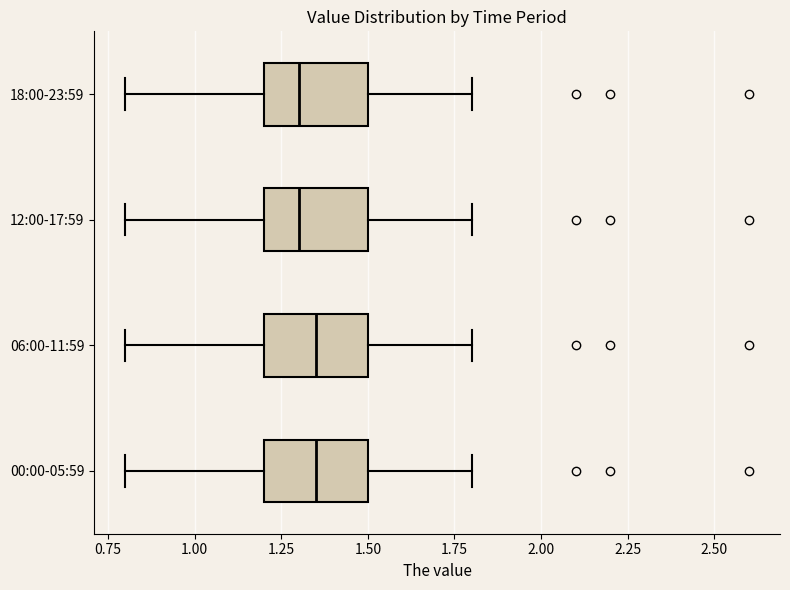

Where does the left whisker of the box for 18:00-23:59 end on the x-axis? The values are not printed on the chart, so give them approximately, as read against the axis.

0.80